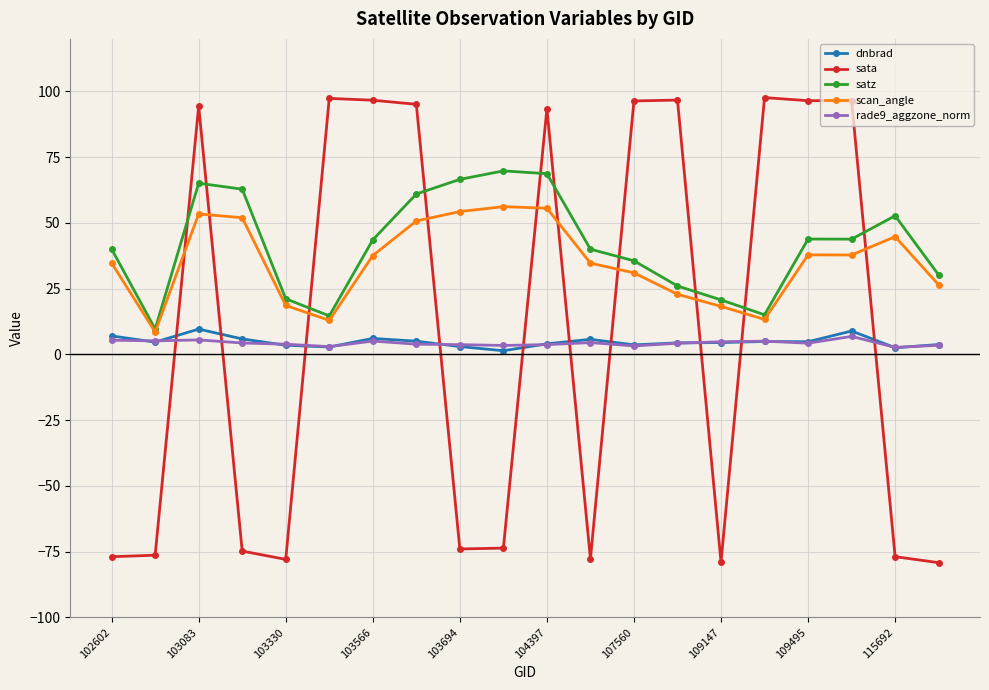

What are all the series names shown in the legend?

dnbrad, sata, satz, scan_angle, rade9_aggzone_norm